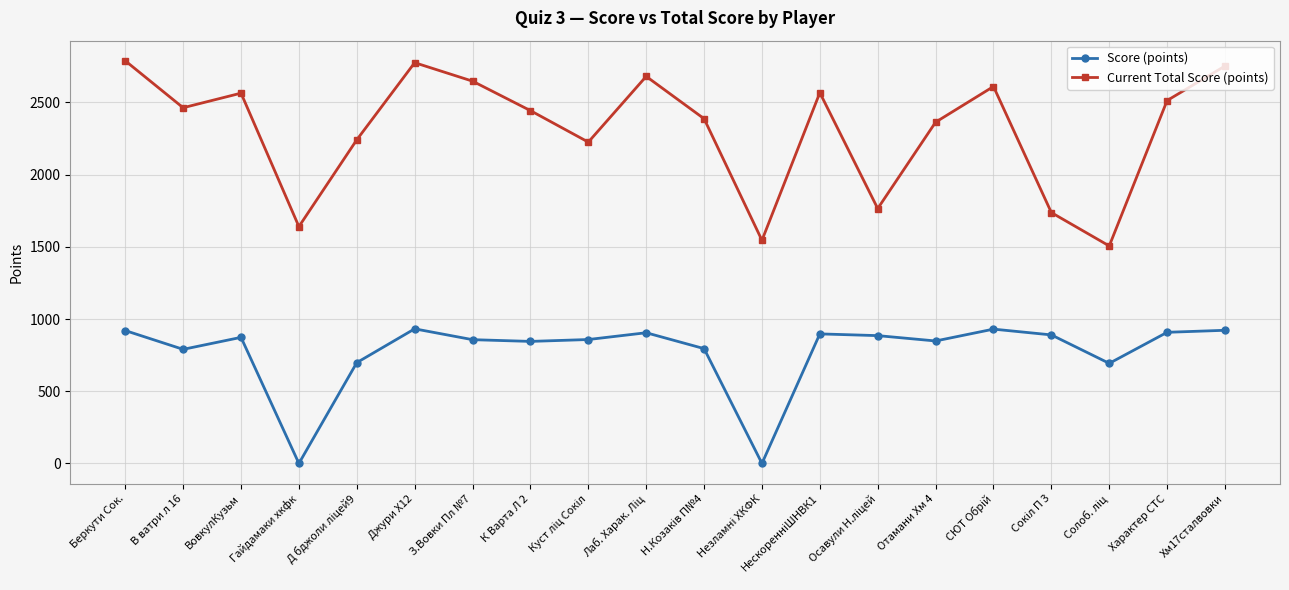

What is the maximum value for Current Total Score (points)?

2788